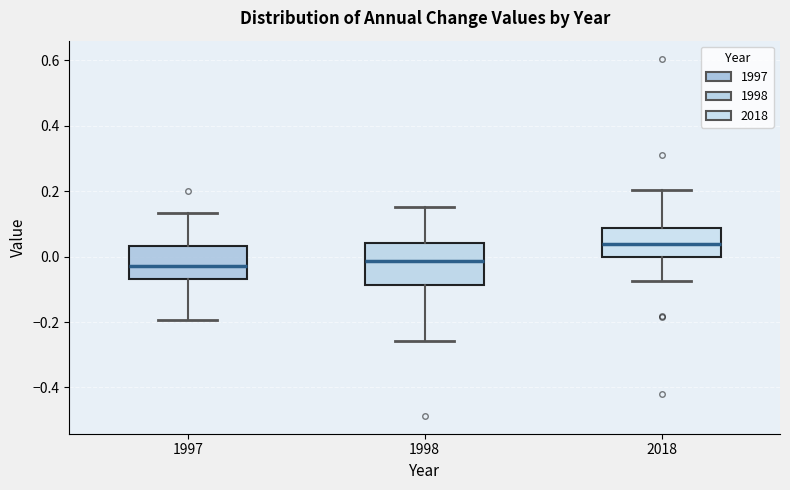

Reading left to right, read every box against the y-axis: the position of its median line, the range the box covers, and the ends of its whiskers. The values are not printed on the chart, so give them approximately, as read against the axis.

1997: median -0.02, box -0.06 to 0.04, whiskers -0.20 to 0.14
1998: median -0.02, box -0.08 to 0.04, whiskers -0.26 to 0.16
2018: median 0.04, box 0.00 to 0.08, whiskers -0.08 to 0.20